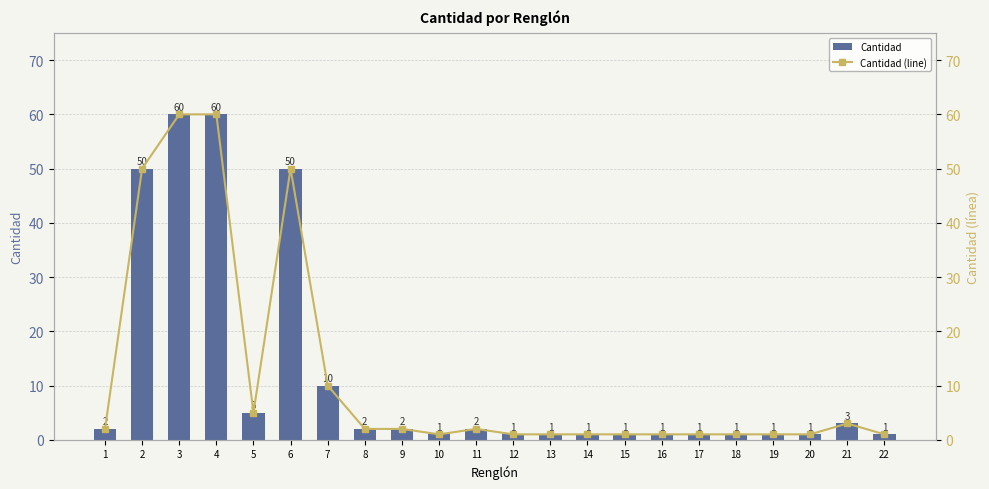

Are the bars grouped side by side (vs. stacked)?

Yes